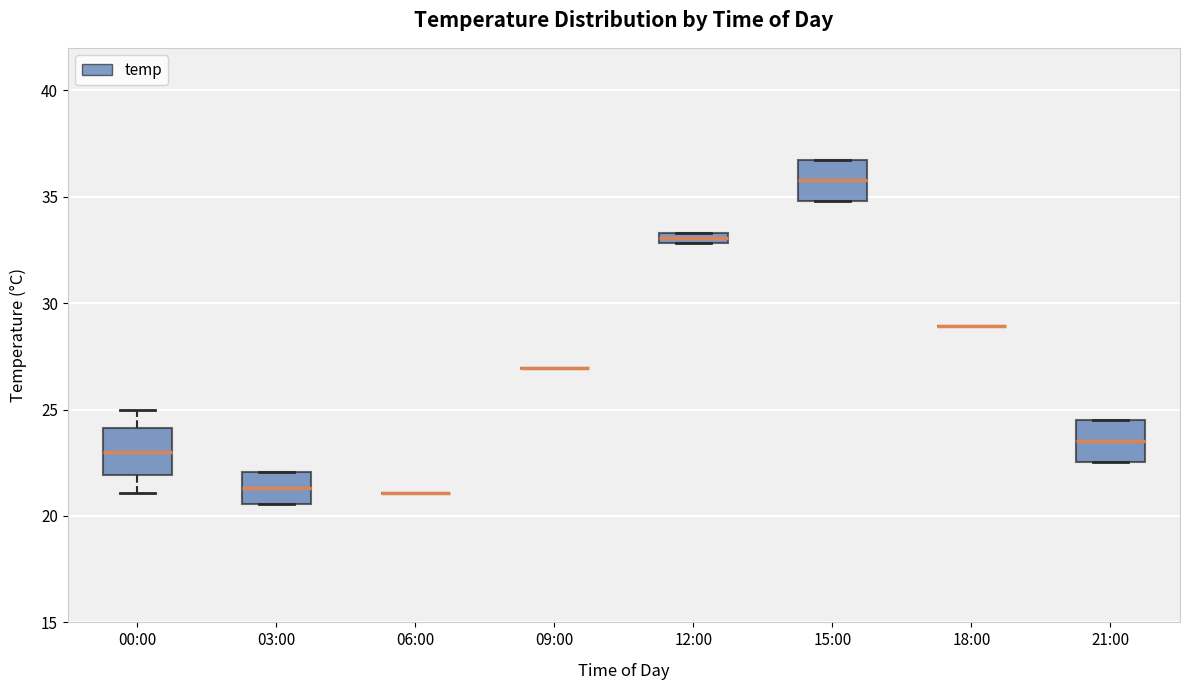

Where does the median line of the box for 21:00 sit on the y-axis? The values are not printed on the chart, so give them approximately, as read against the axis.

23.5